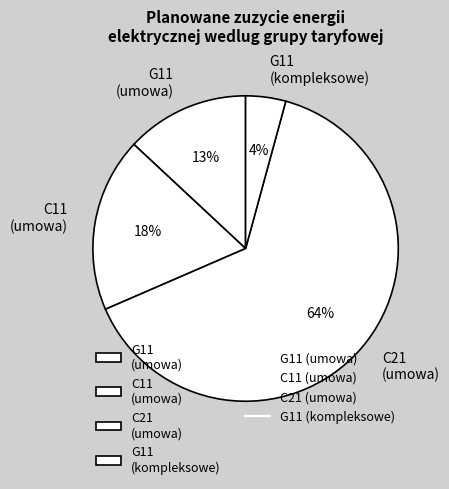

Rank the categories by value from highest to lowest.

C21 (umowa), C11 (umowa), G11 (umowa), G11 (kompleksowe)